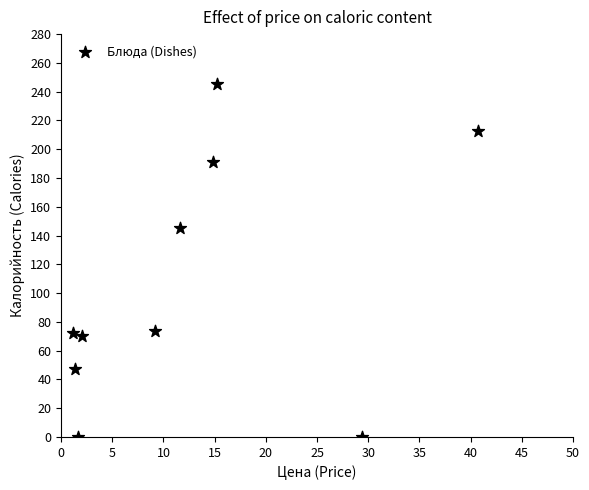

What Y value in the scatter plot is closest to 122?

145.2